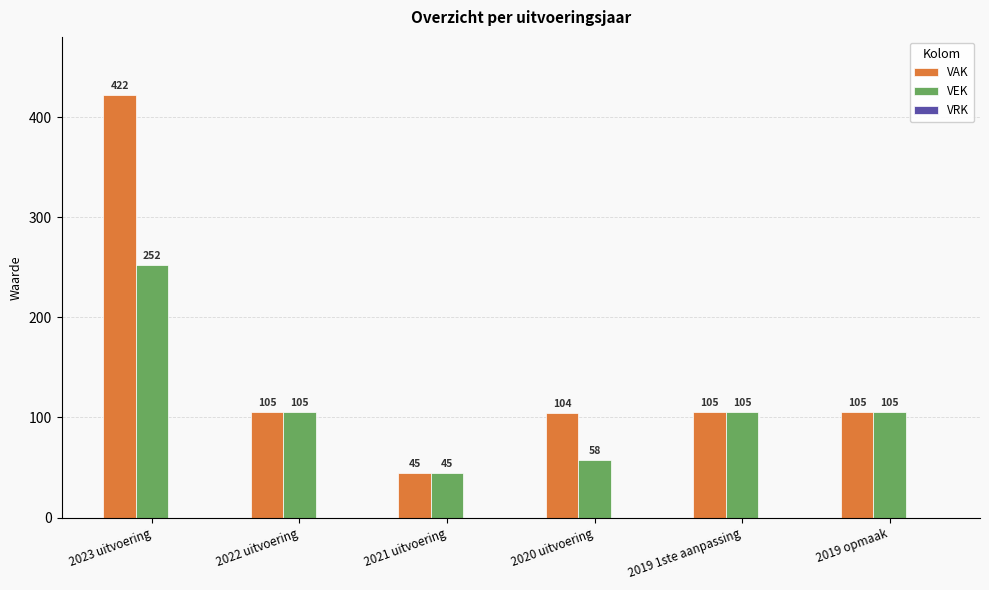

The VAK series shows 422 at 2023 uitvoering. True or false?

True